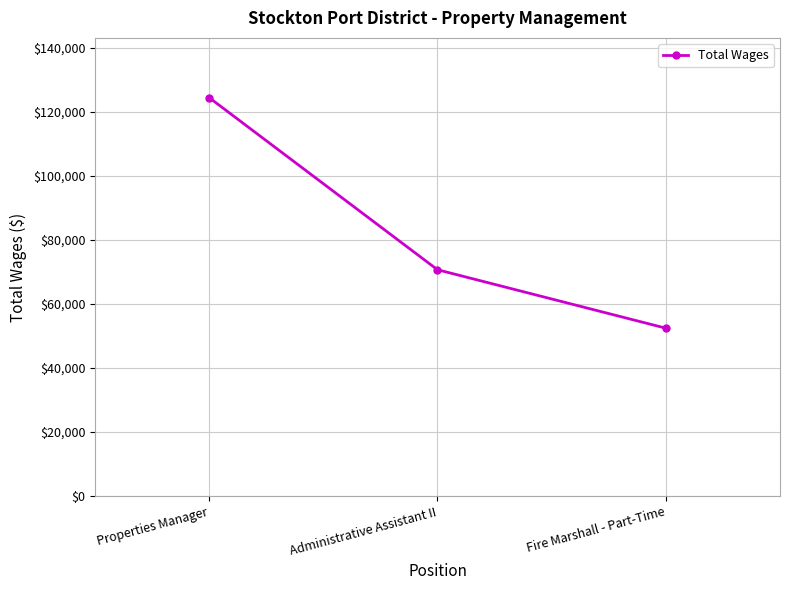

What is the sum of all values?

247385